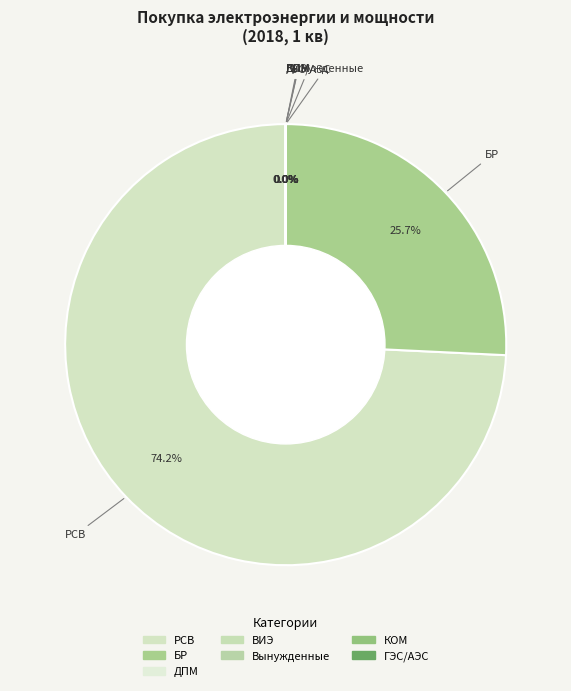

Approximately how many times larger is the value at ГЭС/АЭС compared to КОМ?

0.1